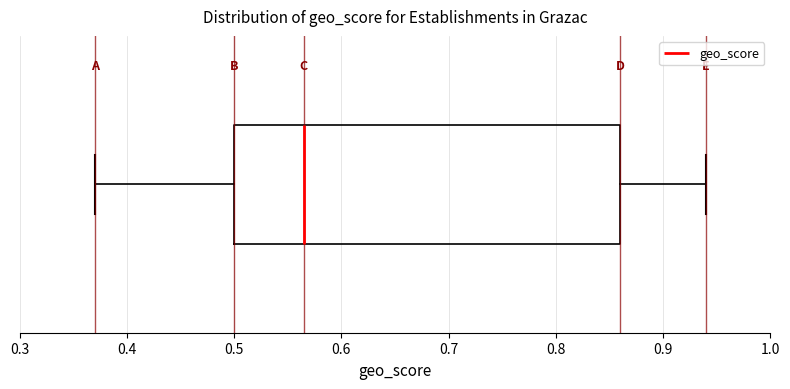

Read this box plot against the x-axis: the position of the median line, the range covered by the box, and the ends of both whiskers. The values are not printed on the chart, so give them approximately, as read against the axis.

median 0.57, box 0.50 to 0.86, whiskers 0.37 to 0.94